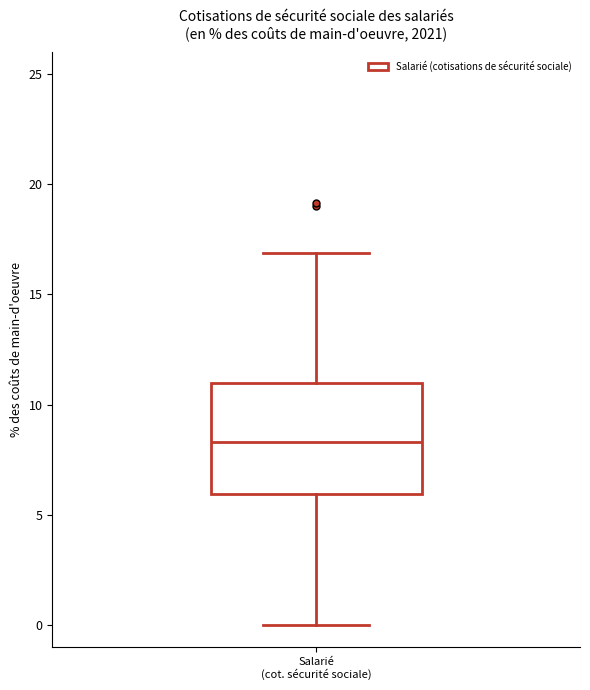

Transcribe this box plot: give where the median line is, the range the box spans, and where the two whiskers end, as read against the y-axis. The values are not printed on the chart, so give them approximately, as read against the axis.

median 8.5, box 6.0 to 11.0, whiskers 0.0 to 17.0